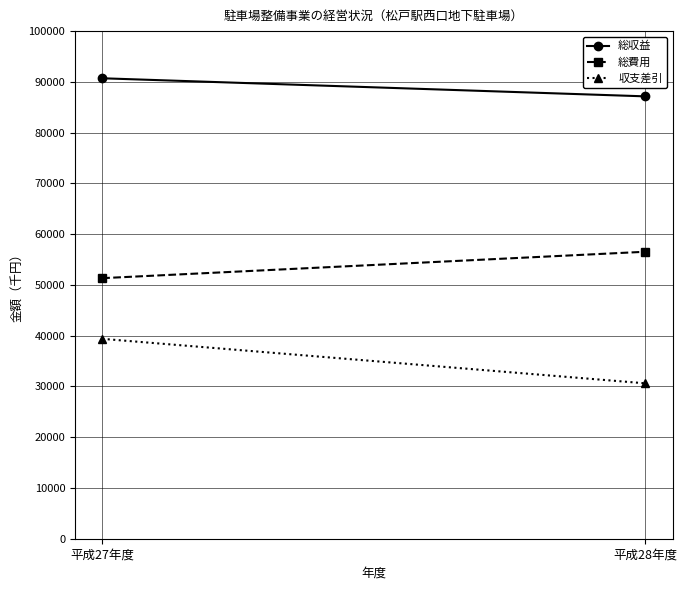

The value of 収支差引 at 平成27年度 is 16783. True or false?

False